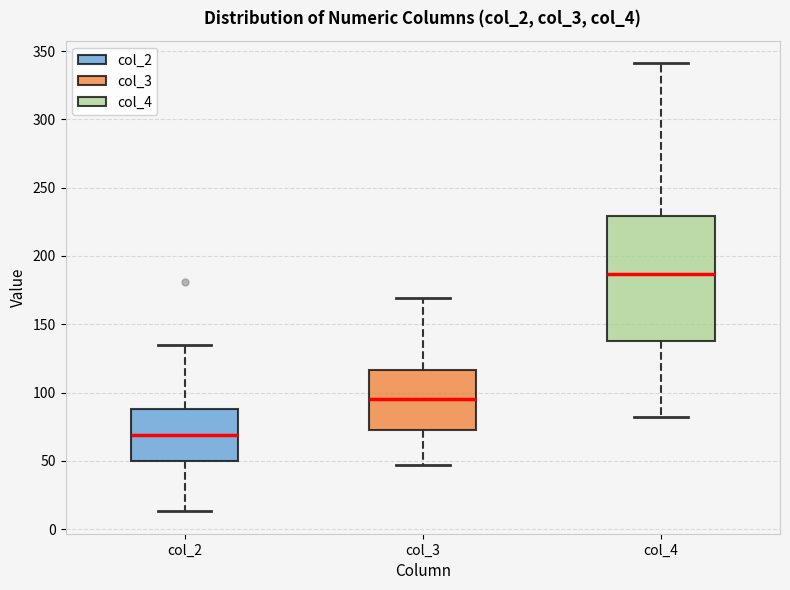

Reading left to right, transcribe this box plot: for each box, give where its median line is, the range the box spans, and where its two whiskers end, as read against the y-axis. The values are not printed on the chart, so give them approximately, as read against the axis.

col_2: median 70, box 50 to 90, whiskers 15 to 135
col_3: median 95, box 70 to 115, whiskers 45 to 170
col_4: median 185, box 140 to 230, whiskers 80 to 340